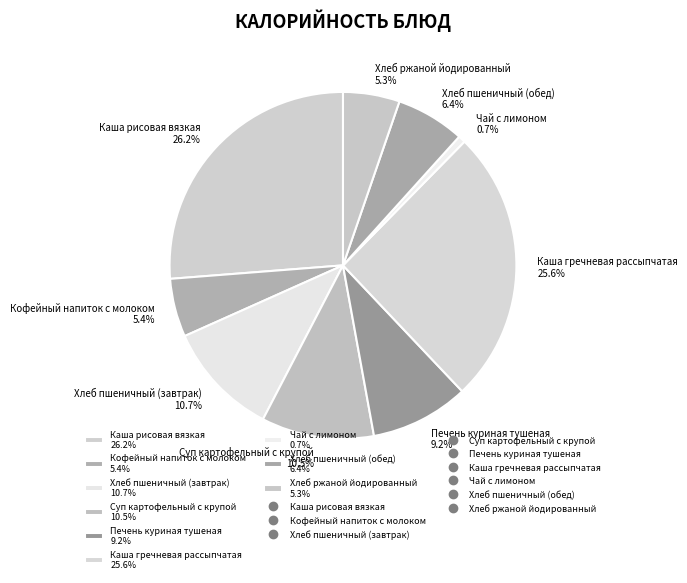

To the nearest percent, what is the average slice percentage?

11%